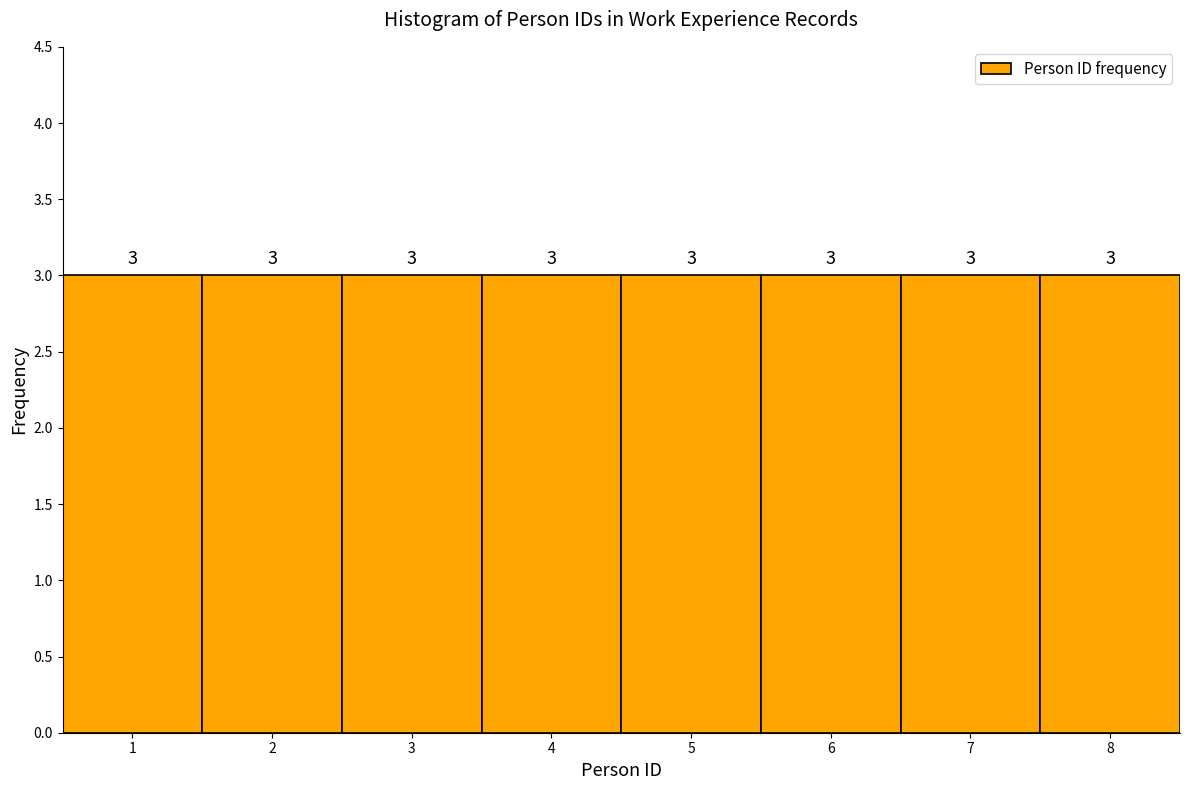

What is the height of the bar covering 5.5 to 6.5 on the x-axis?

3